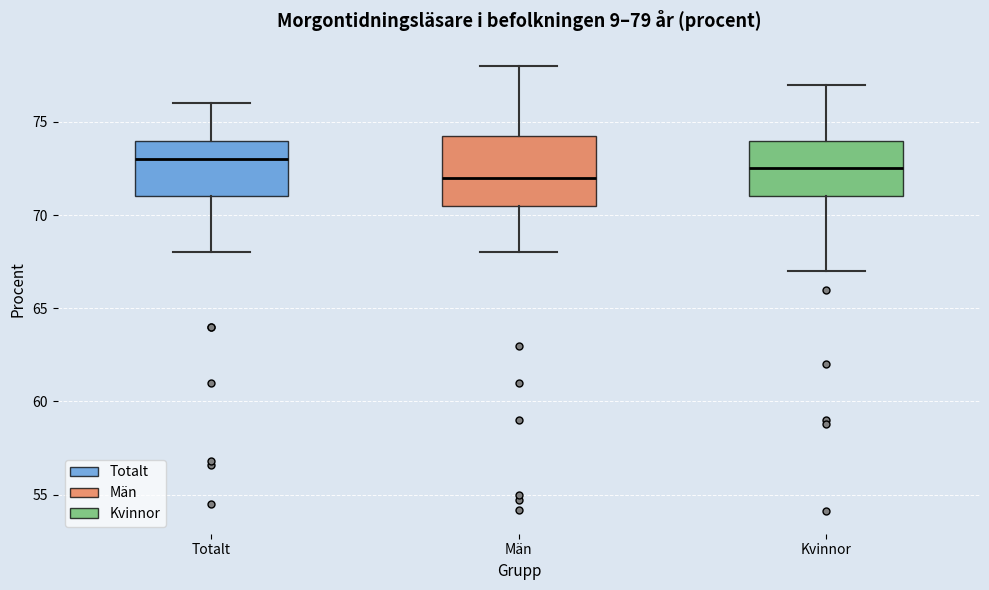

Which box is the tallest, from its lower edge to its upper edge?

Män